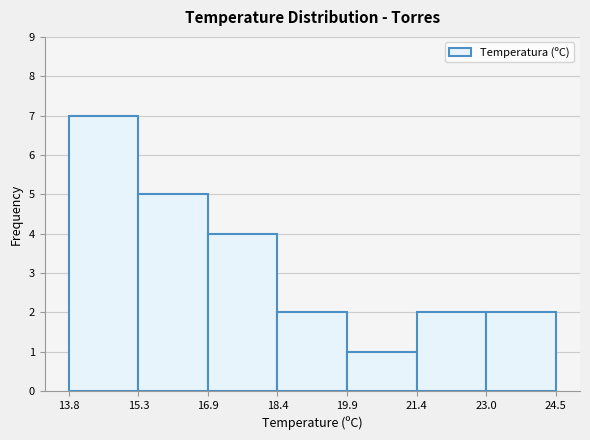

Which range on the x-axis has the tallest bar?

13.8 to 15.3